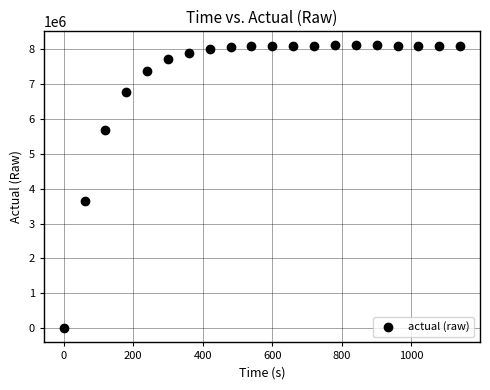

What is the range of X values (max minus min)?

1140.0